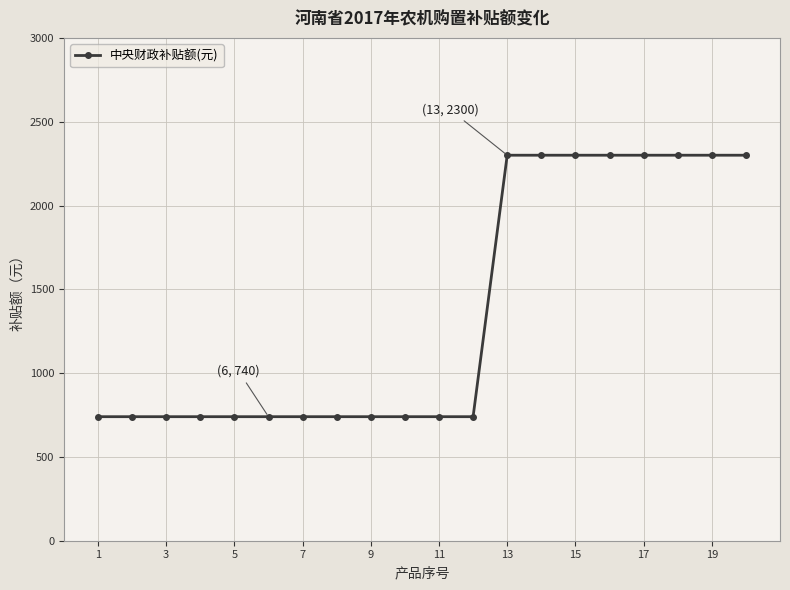

What is the value of the 18th point from the left?

2300